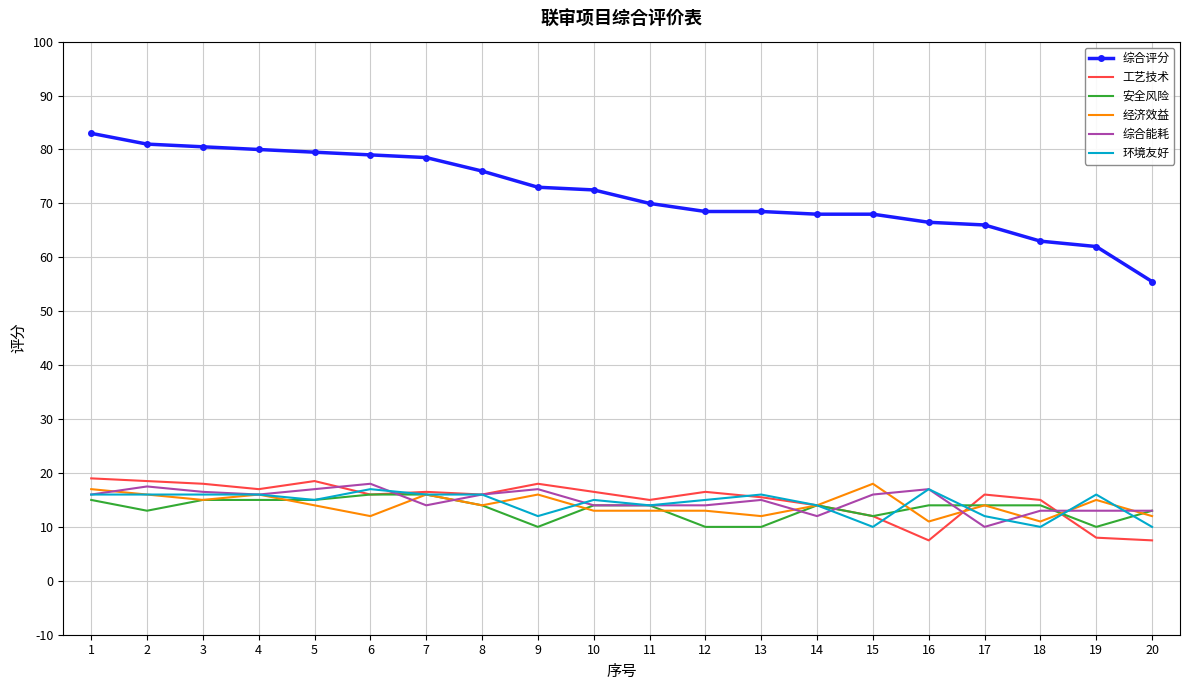

What are all the series names shown in the legend?

综合评分, 工艺技术, 安全风险, 经济效益, 综合能耗, 环境友好